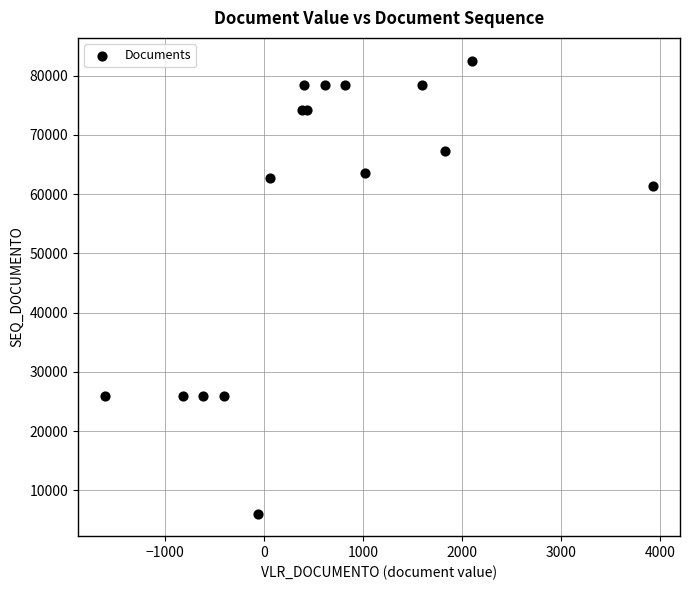

What Y value in the scatter plot is closest to 44311?

61410